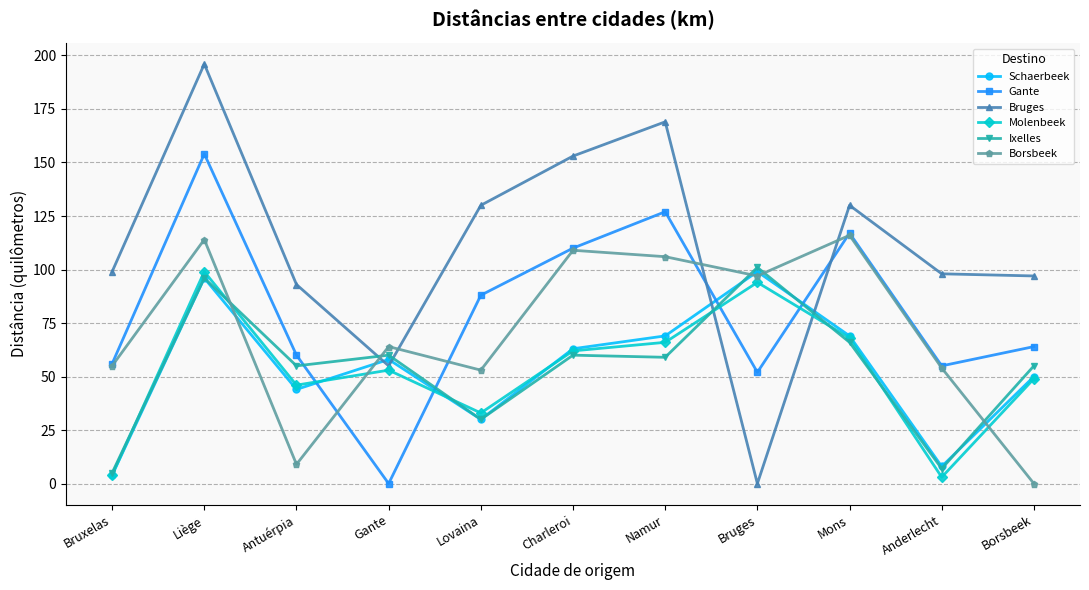

At how many categories does at least one series exceed 59?

11